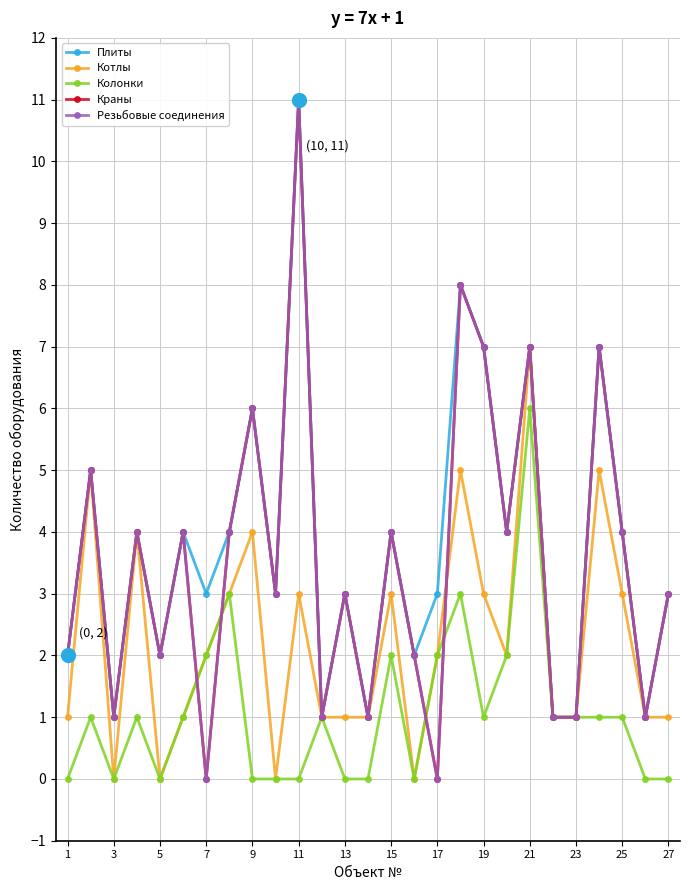

Is this an area chart (filled region under the line)?

No